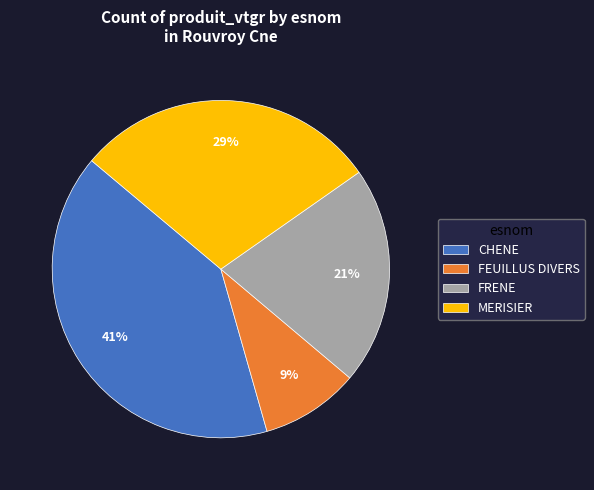

To the nearest percent, what is the average slice percentage?

25%